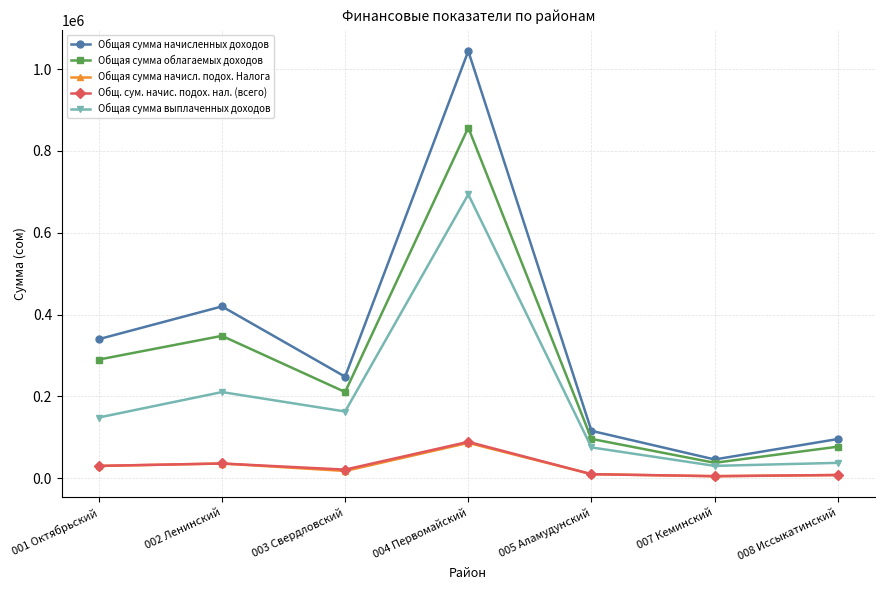

What is the spread (max minus min) of values at 008 Иссыкатинский?

87968.9